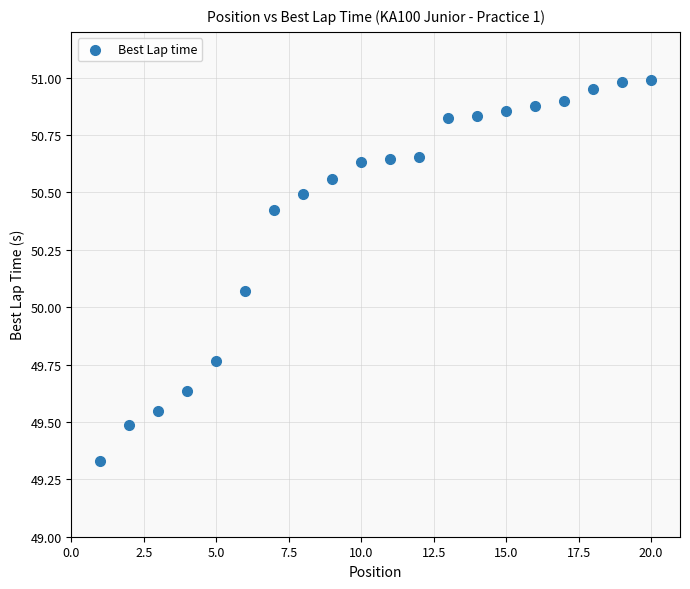

What is the range of X values (max minus min)?

19.0